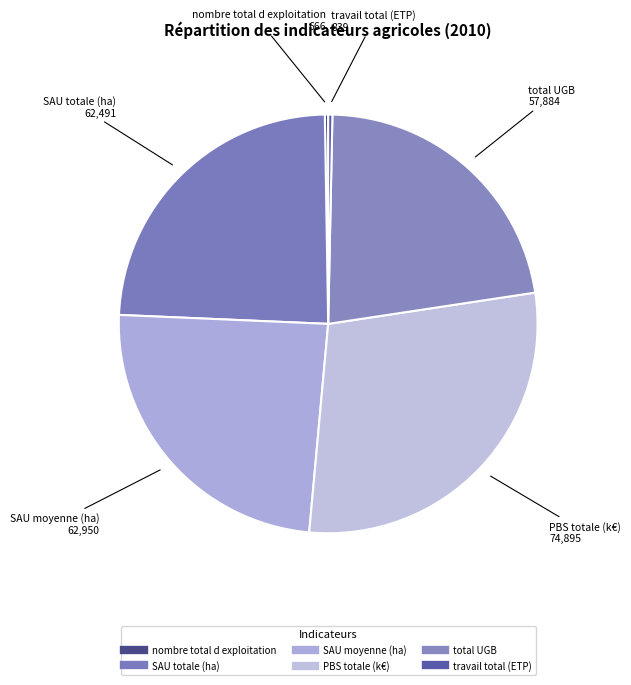

True or false: PBS totale (k€) accounts for 29% of the total.

True